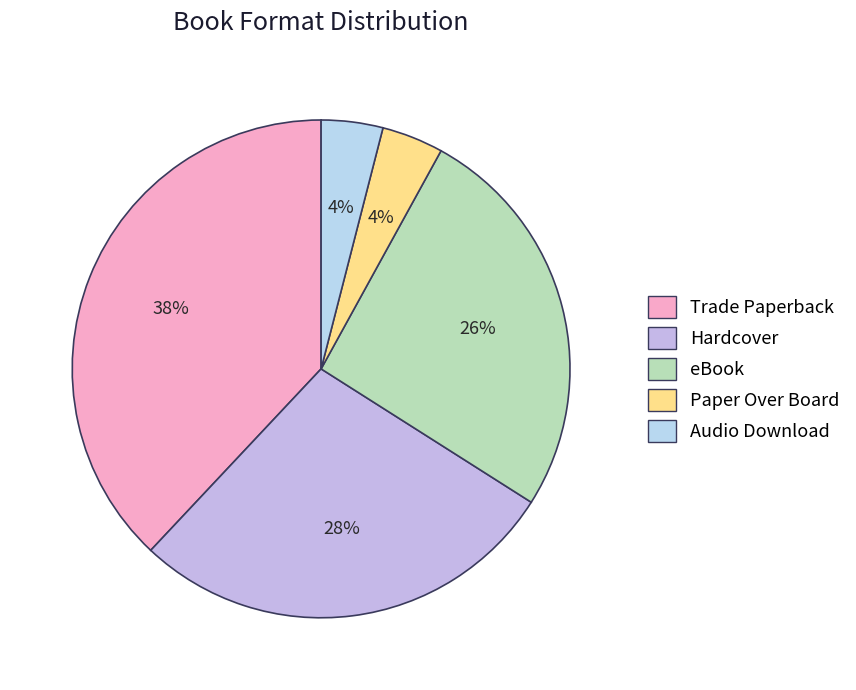

To the nearest percent, what portion does Trade Paperback represent?

38%